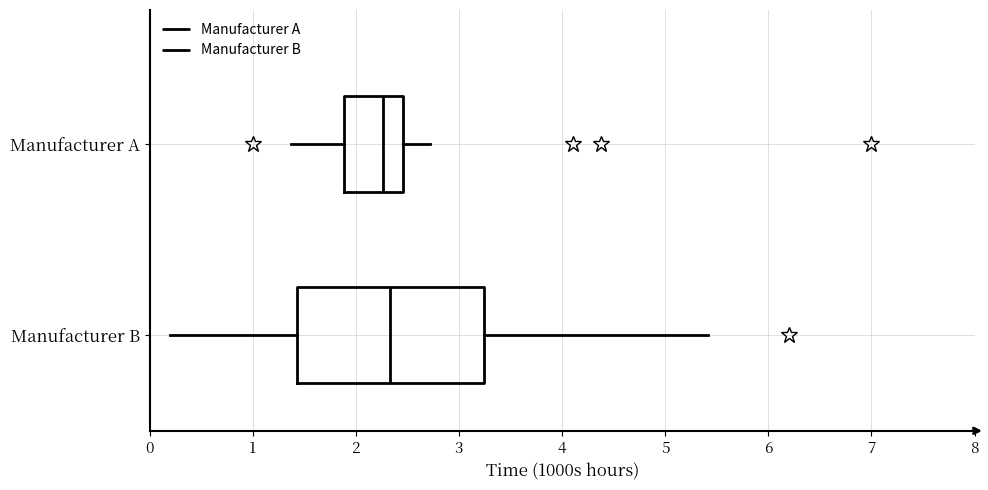

Reading bottom to top, read every box against the x-axis: the position of its median line, the range the box covers, and the ends of its whiskers. The values are not printed on the chart, so give them approximately, as read against the axis.

Manufacturer B: median 2.3, box 1.4 to 3.2, whiskers 0.2 to 5.4
Manufacturer A: median 2.3, box 1.9 to 2.5, whiskers 1.4 to 2.7